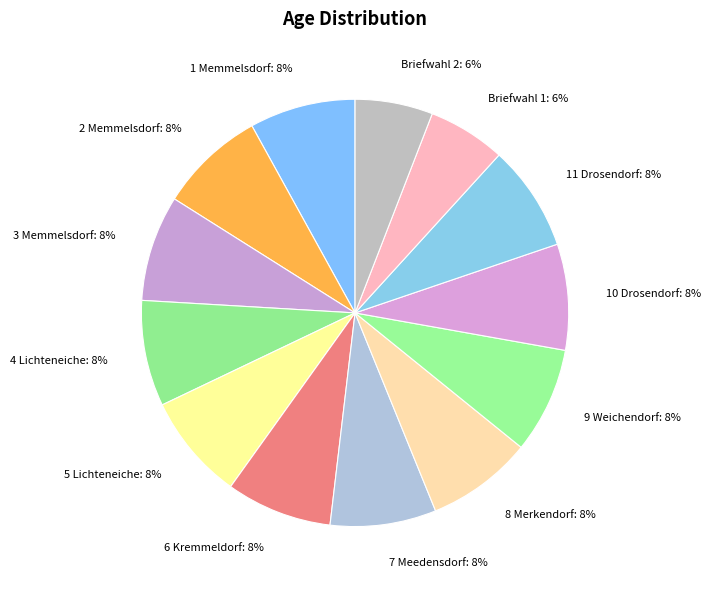

Count the number of slices in the pie.

13